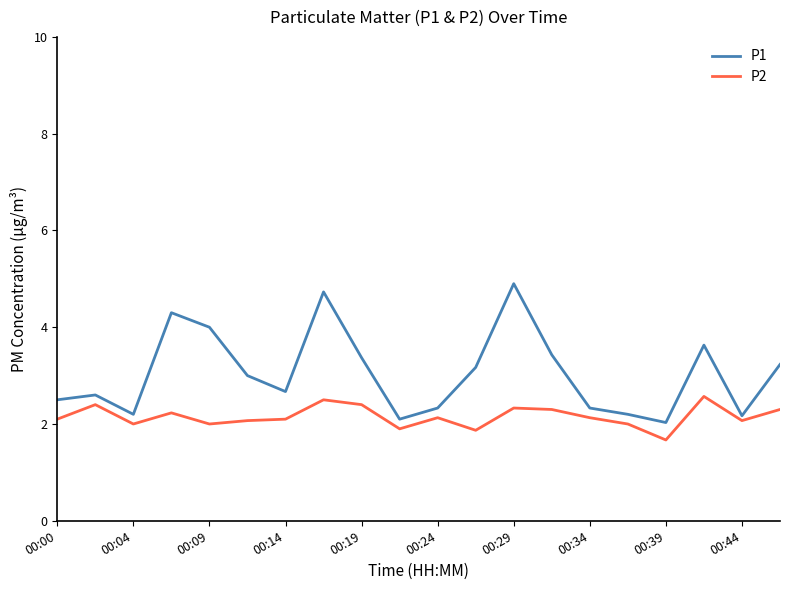

Which series has the widest spread of values?

P1